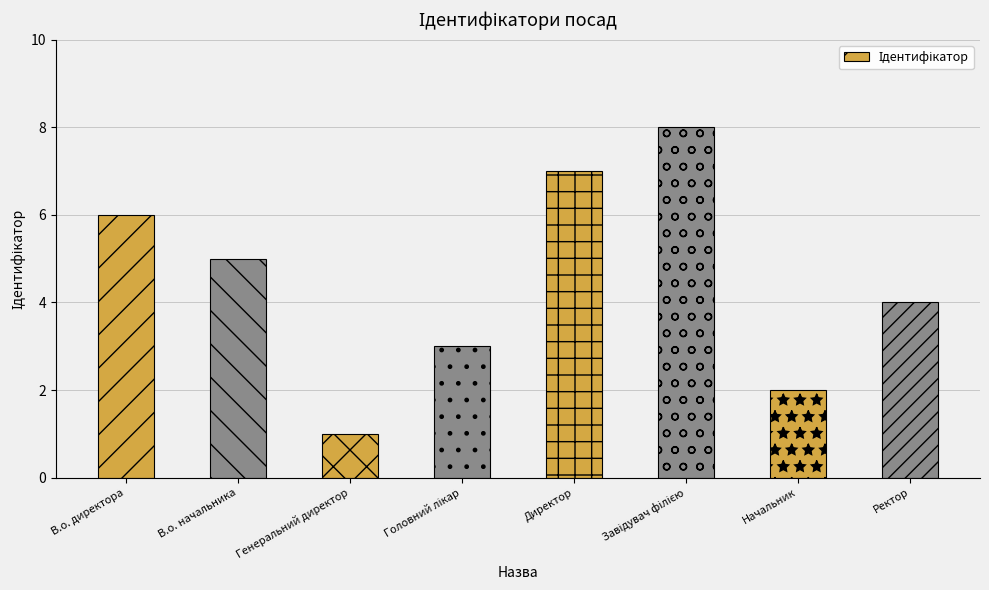

Reading left to right, extract all data points from this chart.

6	5	1	3	7	8	2	4